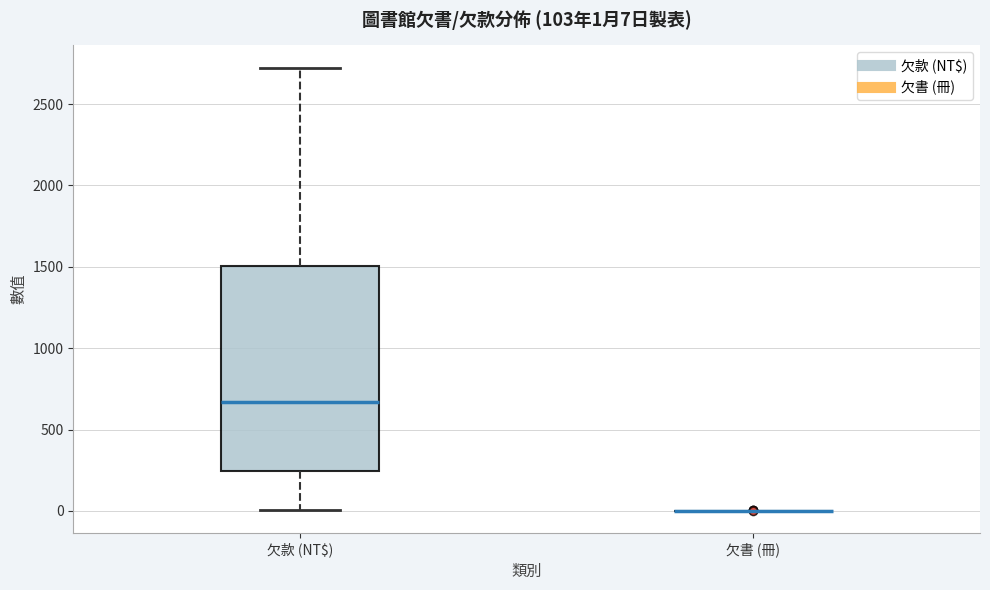

Comparing the boxes themselves (not the whiskers), which one is the tallest?

欠款 (NT$)